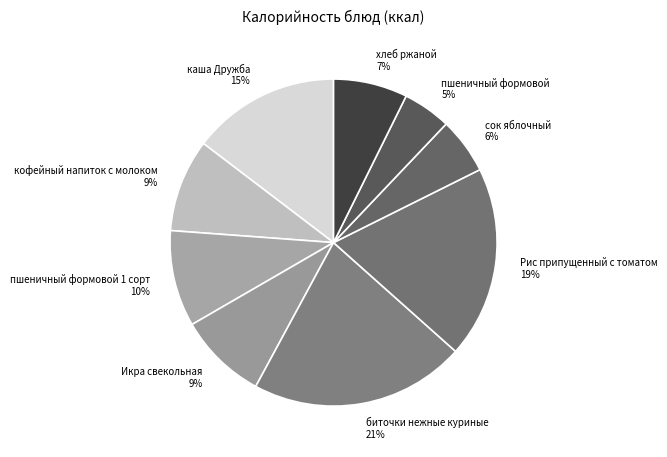

How many slices are in this pie chart?

9